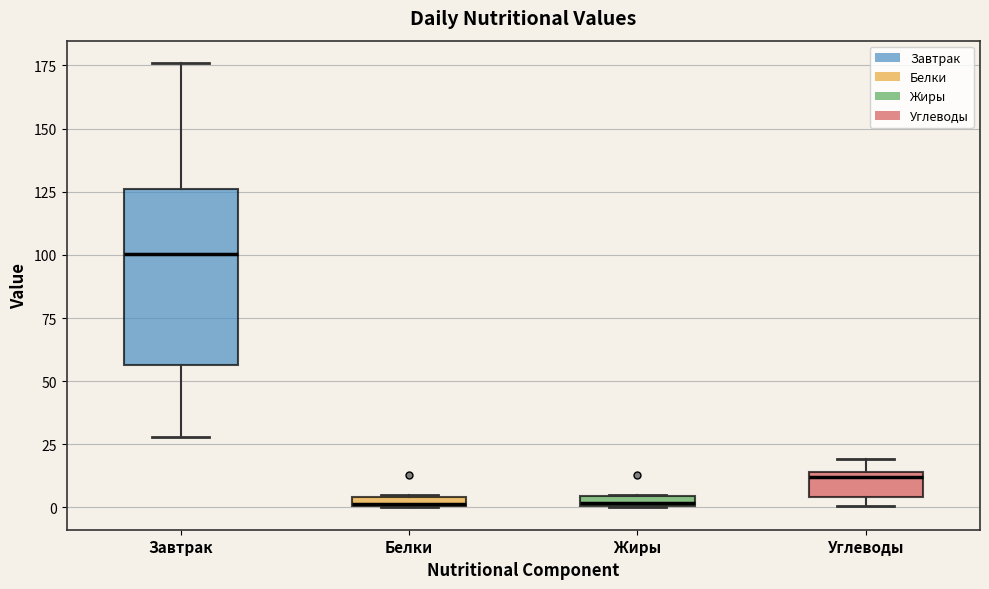

Which box is the tallest, from its lower edge to its upper edge?

Завтрак